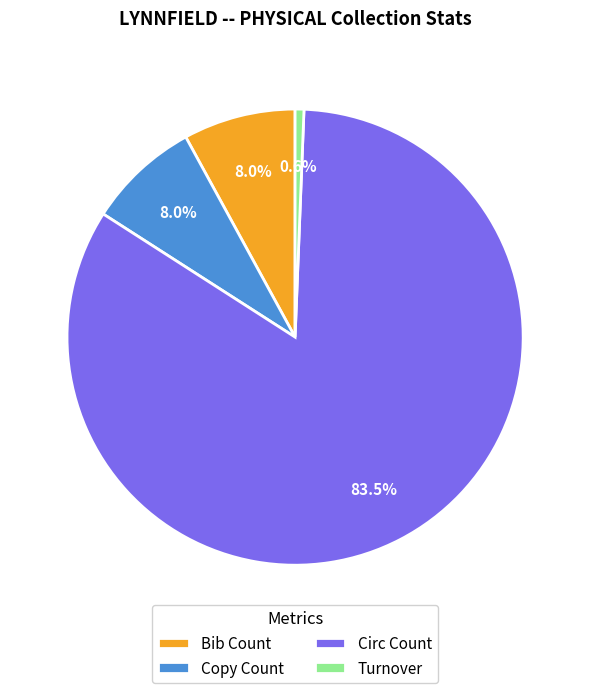

Between Turnover and Bib Count, which is larger?

Bib Count